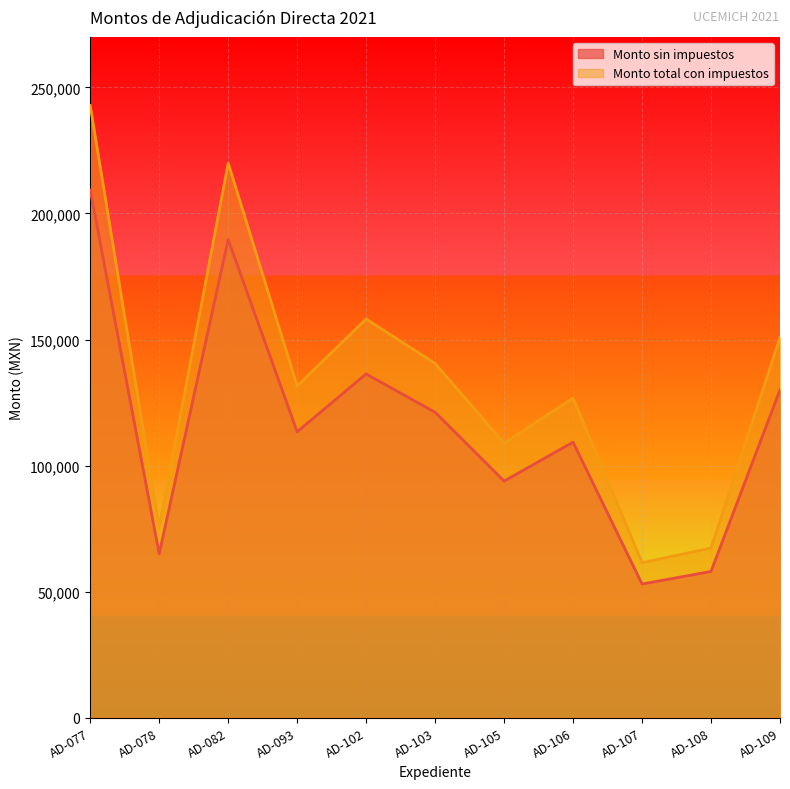

Which series changed the most between AD-093 and AD-103?

Monto total con impuestos